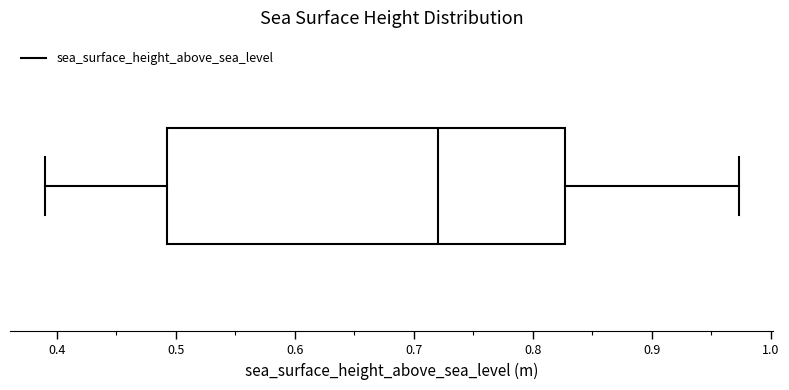

Read this box plot against the x-axis: the position of the median line, the range covered by the box, and the ends of both whiskers. The values are not printed on the chart, so give them approximately, as read against the axis.

median 0.72, box 0.49 to 0.83, whiskers 0.39 to 0.97